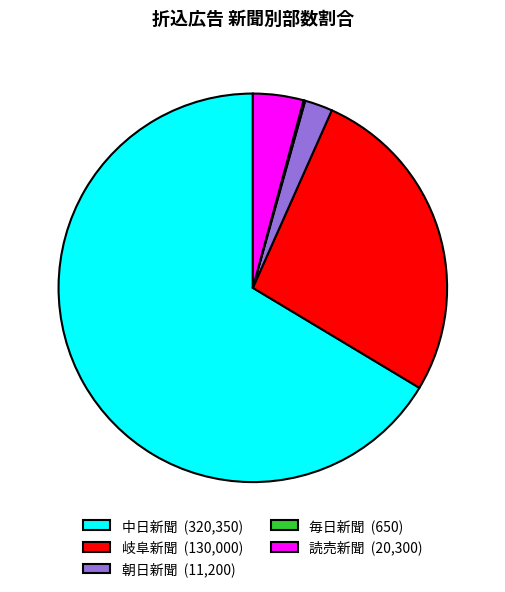

Is it true that 岐阜新聞 (130,000) is 37% of the pie?

False